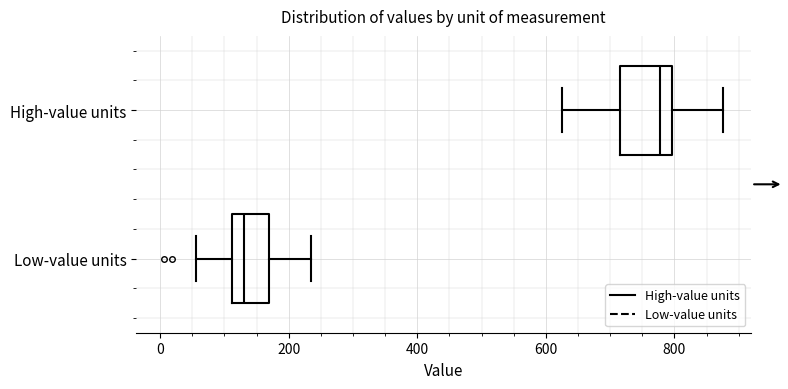

Comparing the boxes themselves (not the whiskers), which one is the widest?

High-value units